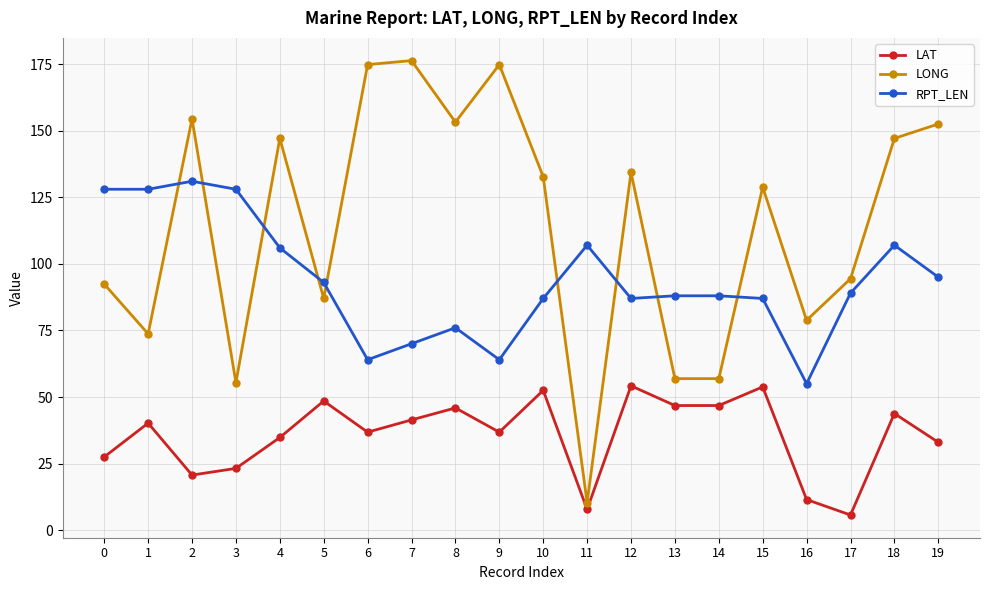

What is the spread (max minus min) of values at 11?

99.2